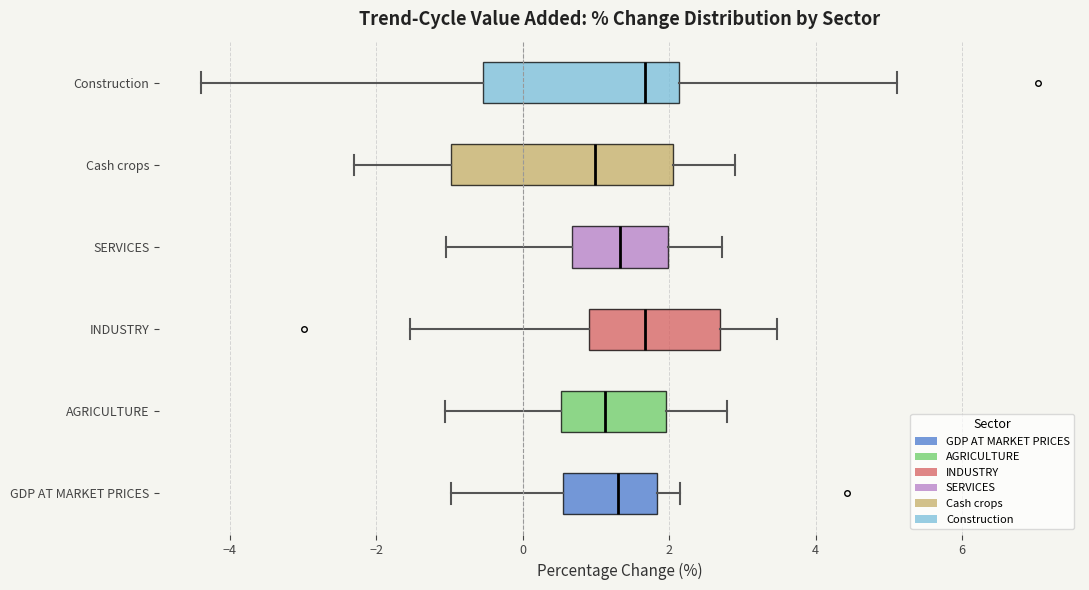

Where is the right edge of the box for AGRICULTURE on the x-axis? The values are not printed on the chart, so give them approximately, as read against the axis.

2.0